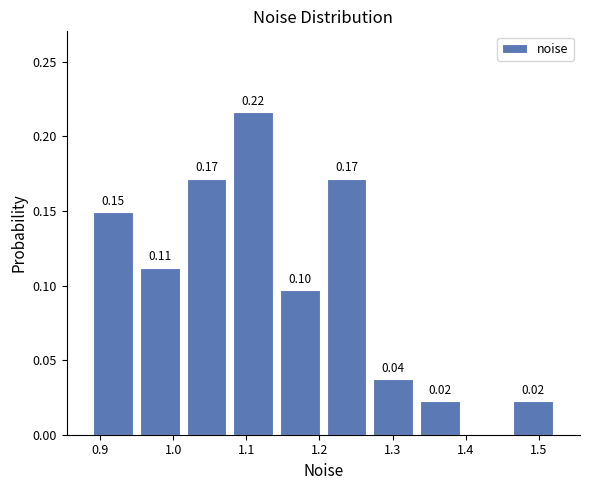

Which range on the x-axis has the tallest bar?

1.08 to 1.14